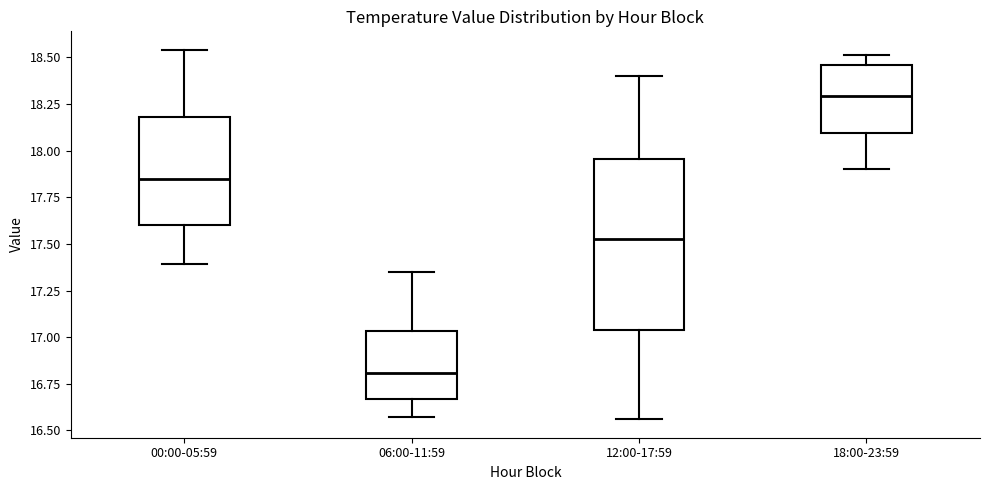

Where is the lower edge of the box for 06:00-11:59 on the y-axis? The values are not printed on the chart, so give them approximately, as read against the axis.

16.65